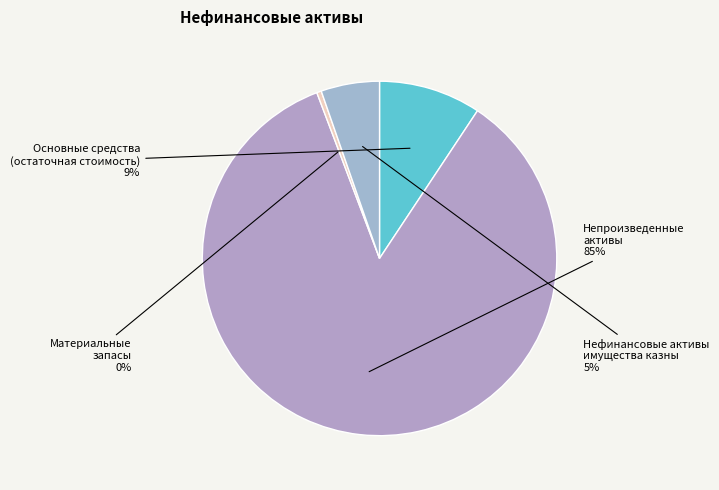

Which category accounts for the majority?

Непроизведенные
активы